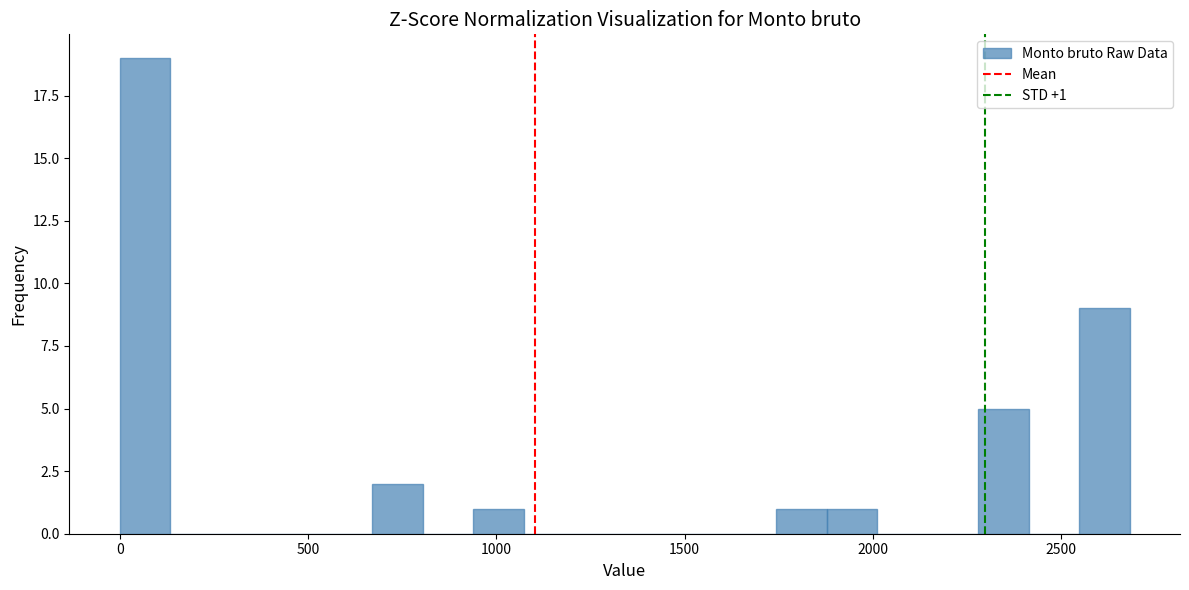

Around what value on the x-axis is the tallest bar? Give the approximate position of its centre, as read against the axis.

50